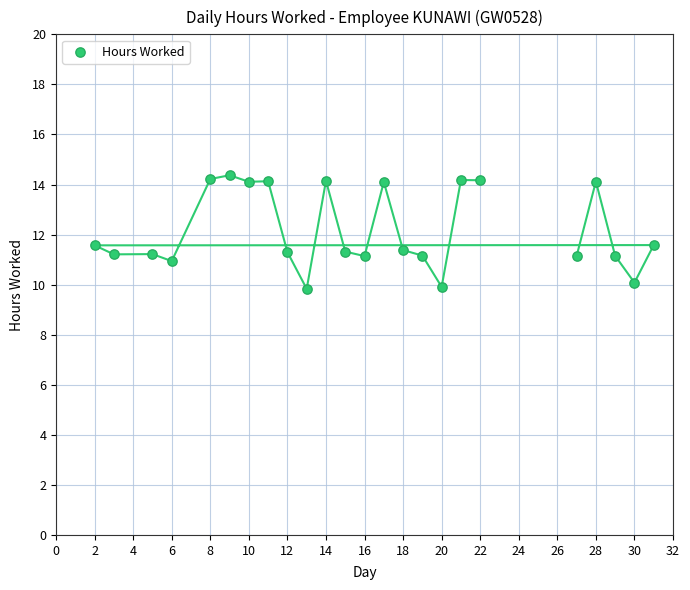

What is the range of X values (max minus min)?

29.0